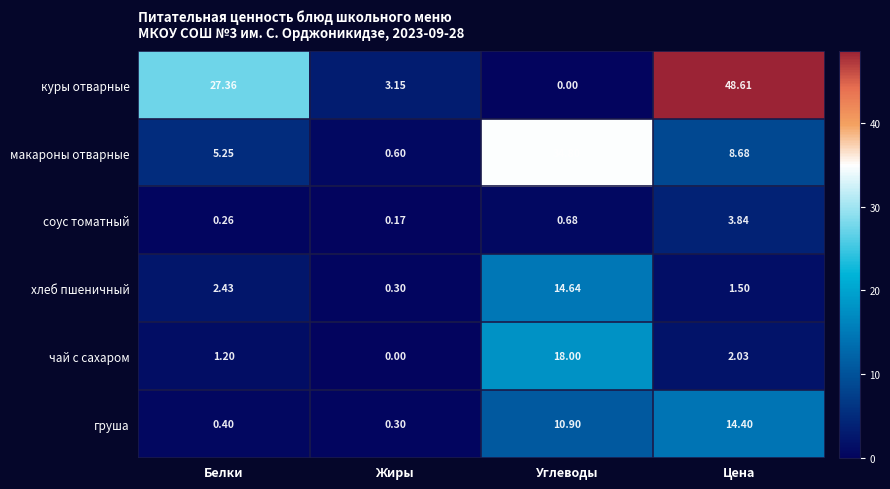

List the series in order of their peak value, lowest first.

соус томатный, груша, хлеб пшеничный, чай с сахаром, макароны отварные, куры отварные